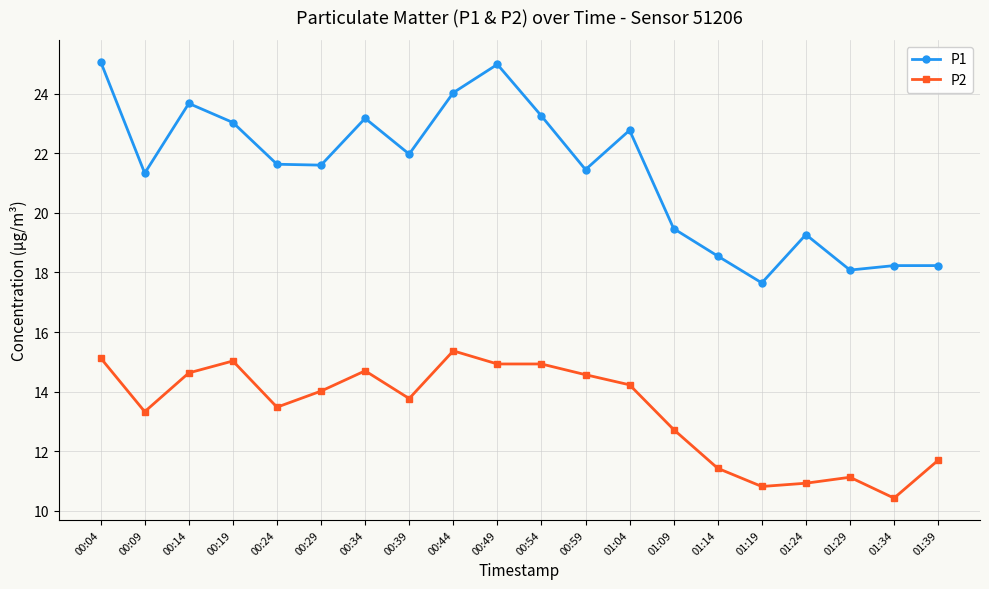

Where does the P2 series first go above 14?

00:04